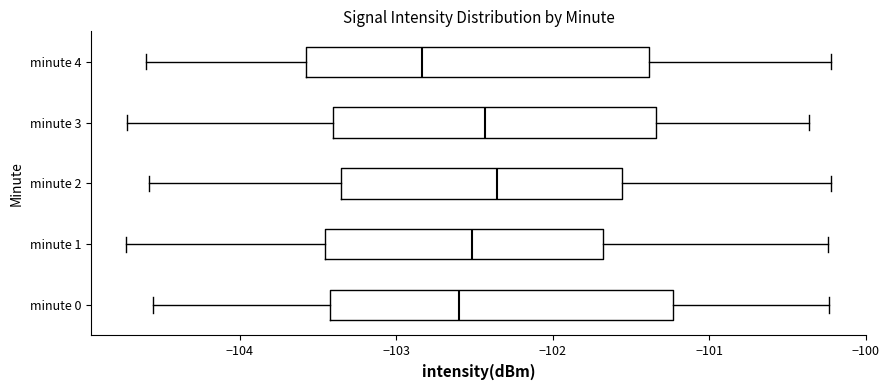

Where does the median line of the box for minute 4 sit on the x-axis? The values are not printed on the chart, so give them approximately, as read against the axis.

-102.8